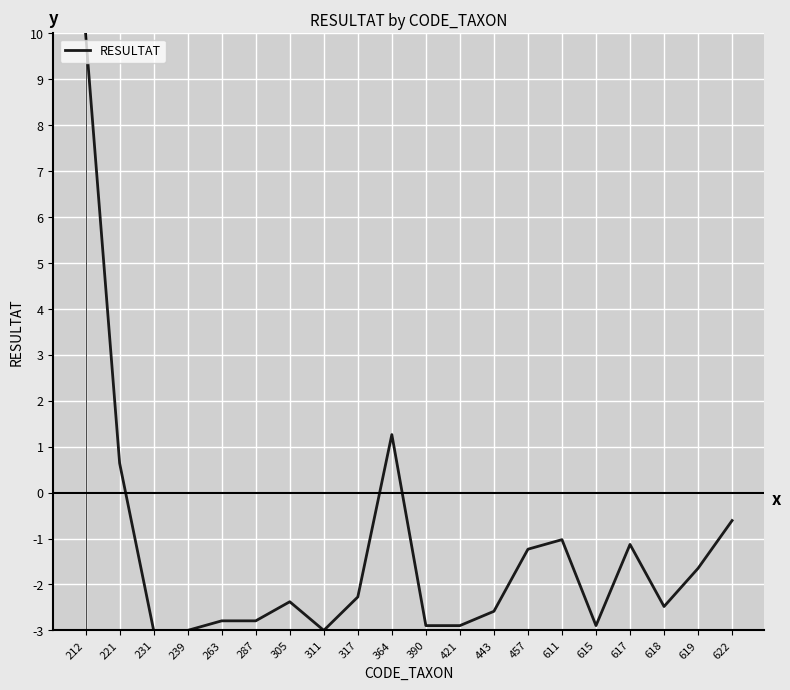

Reading left to right, list all the values displayed in this chart.

10.0	0.6	-3.0	-3.0	-2.8	-2.8	-2.4	-3.0	-2.3	1.3	-2.9	-2.9	-2.6	-1.2	-1.0	-2.9	-1.1	-2.5	-1.6	-0.6